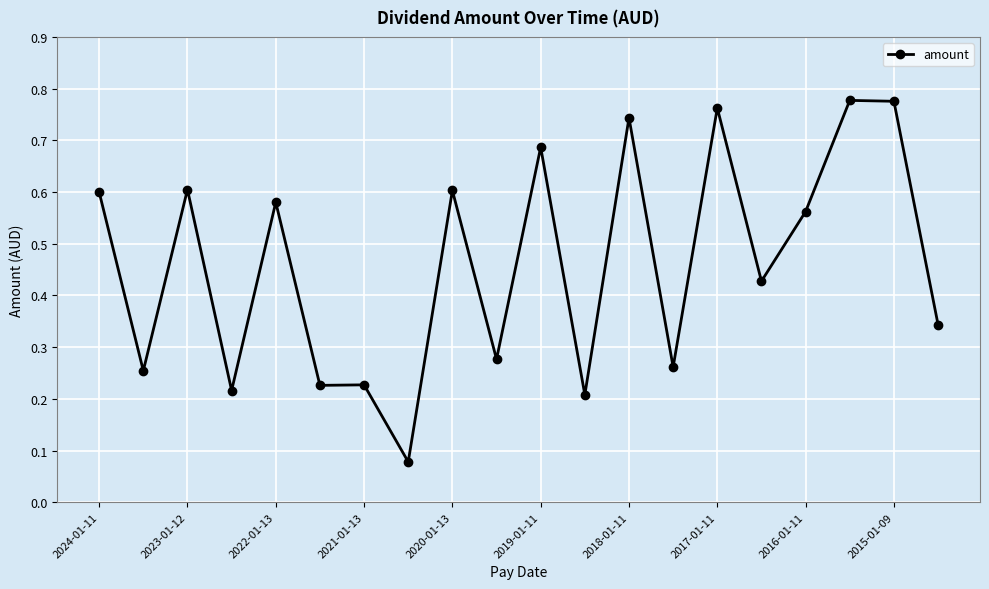

How many values are between 0 and 1?

20